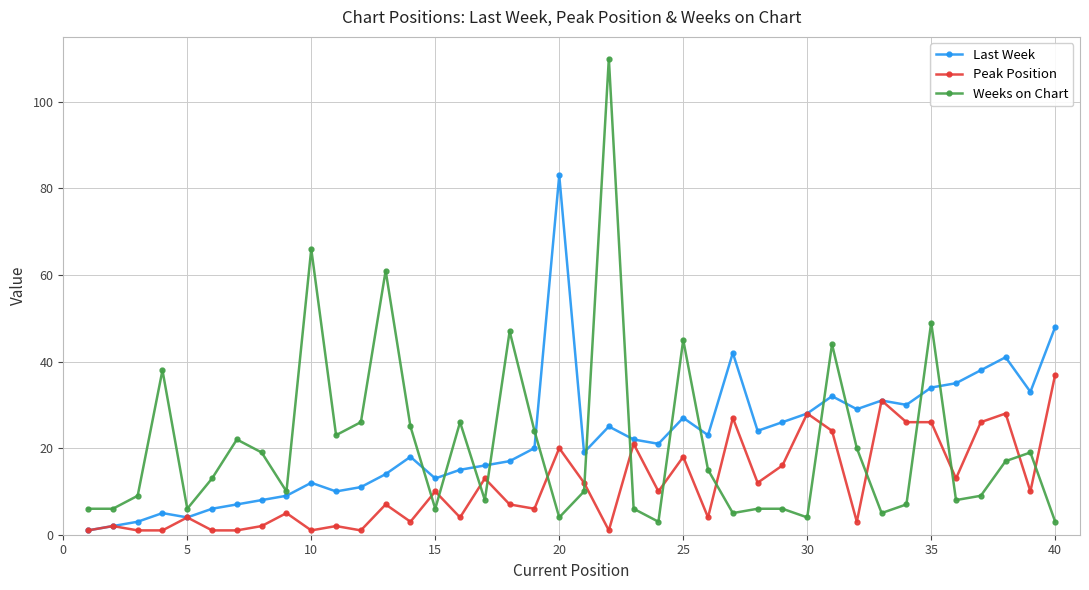

What is the difference between the second highest and minimum values in the Peak Position series?

30